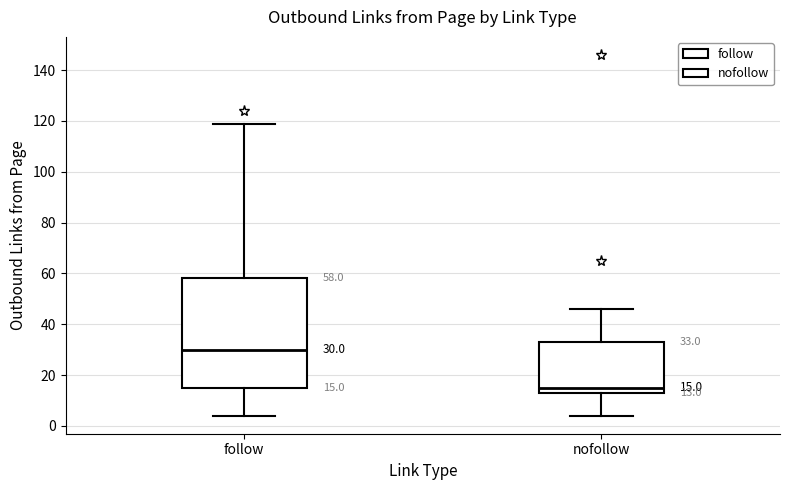

Comparing the boxes themselves (not the whiskers), which one is the tallest?

follow